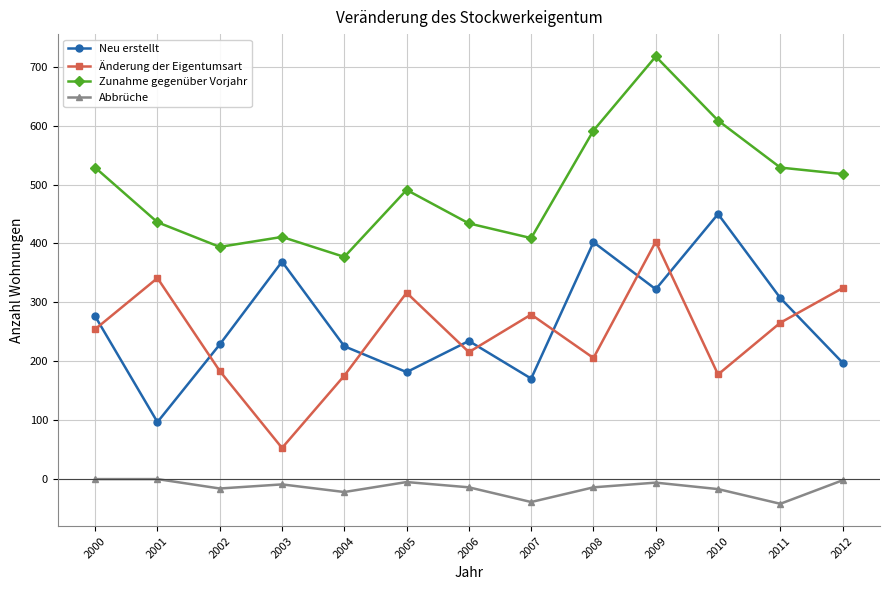

What is the total value across all series at 2000?

1058